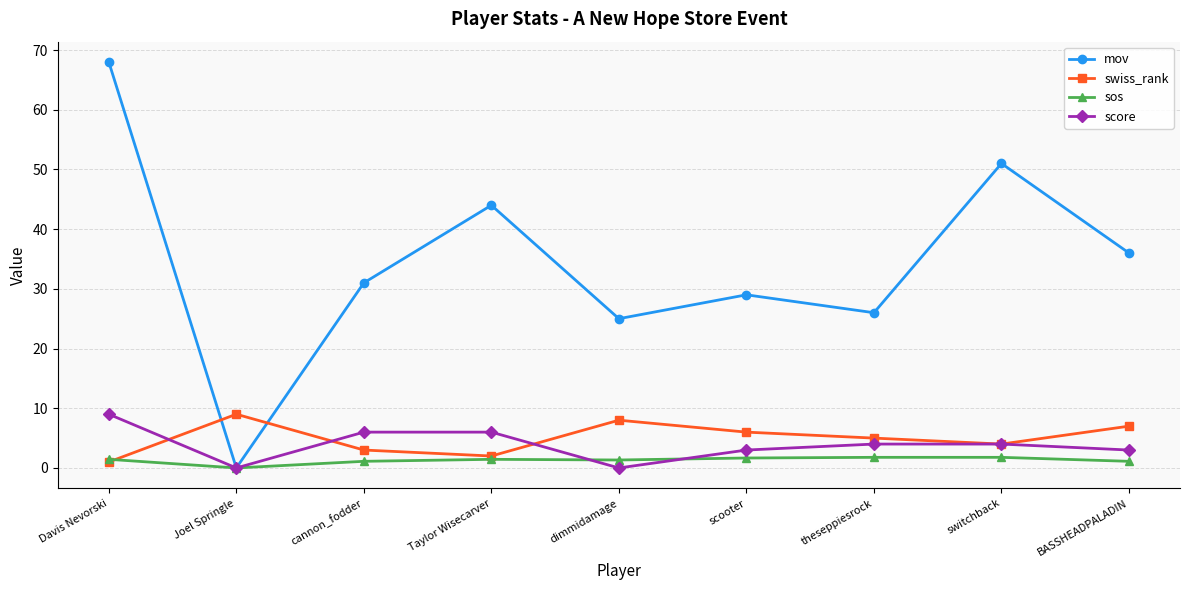

What is the difference between the swiss_rank values at Taylor Wisecarver and theseppiesrock?

3.0